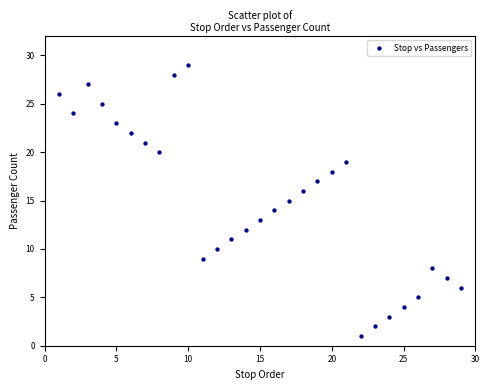

What is the range of Y values (max minus min)?

28